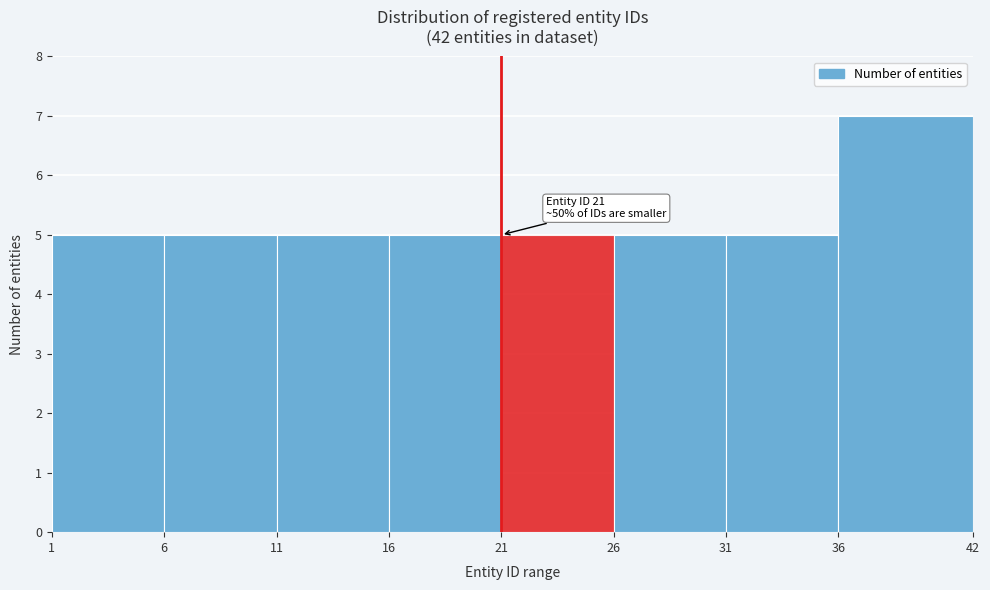

Over which range of the x-axis is the bar tallest?

36 to 42